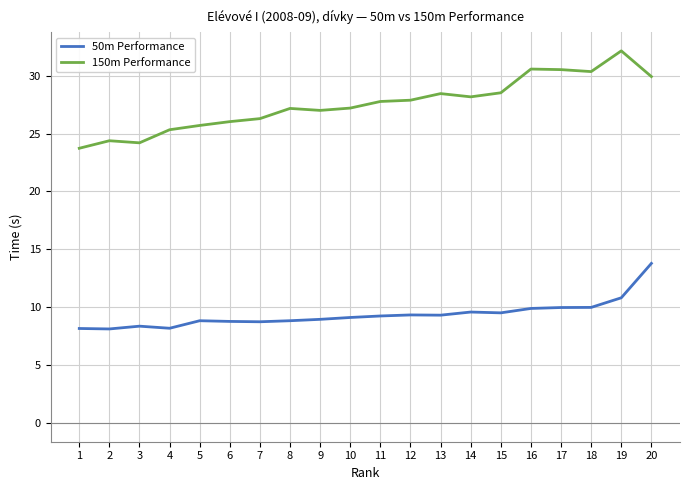

True or false: 50m Performance and 150m Performance cross at least once.

False